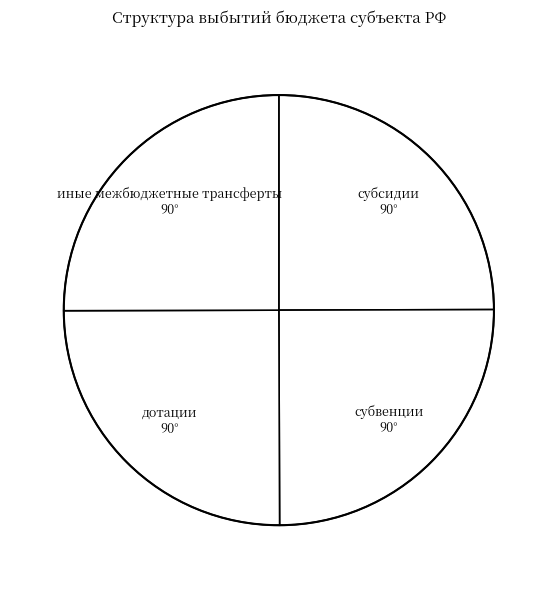

Is there any slice that represents more than half of the pie?

No